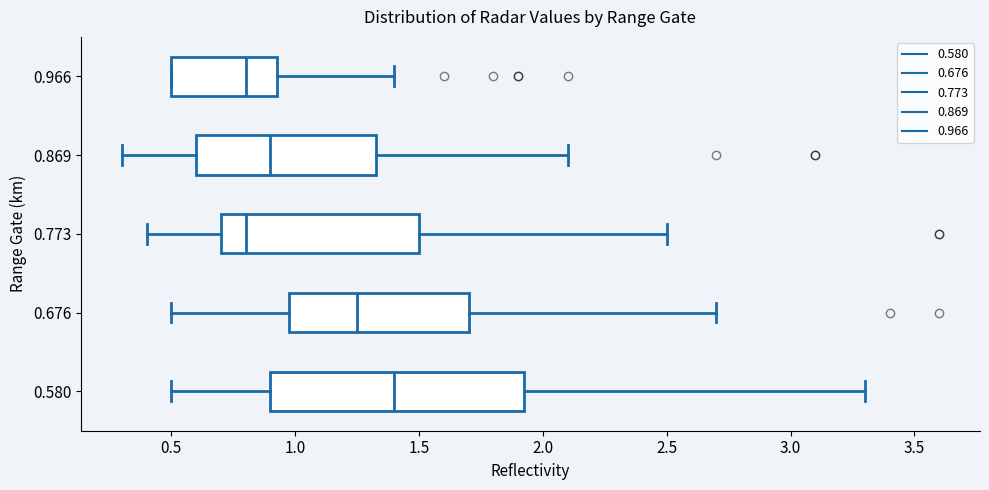

Reading bottom to top, read every box against the x-axis: the position of its median line, the range the box covers, and the ends of its whiskers. The values are not printed on the chart, so give them approximately, as read against the axis.

0.580: median 1.40, box 0.90 to 1.95, whiskers 0.50 to 3.30
0.676: median 1.25, box 1.00 to 1.70, whiskers 0.50 to 2.70
0.773: median 0.80, box 0.70 to 1.50, whiskers 0.40 to 2.50
0.869: median 0.90, box 0.60 to 1.35, whiskers 0.30 to 2.10
0.966: median 0.80, box 0.50 to 0.95, whiskers 0.50 to 1.40